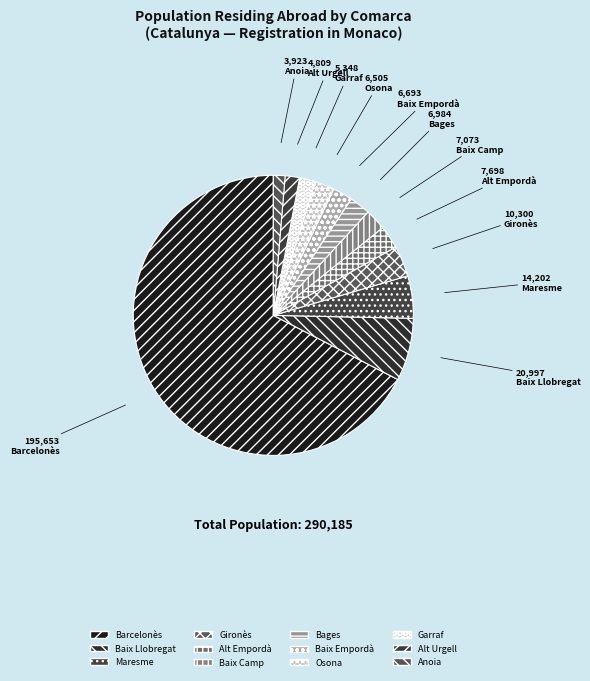

How many slices are in this pie chart?

12